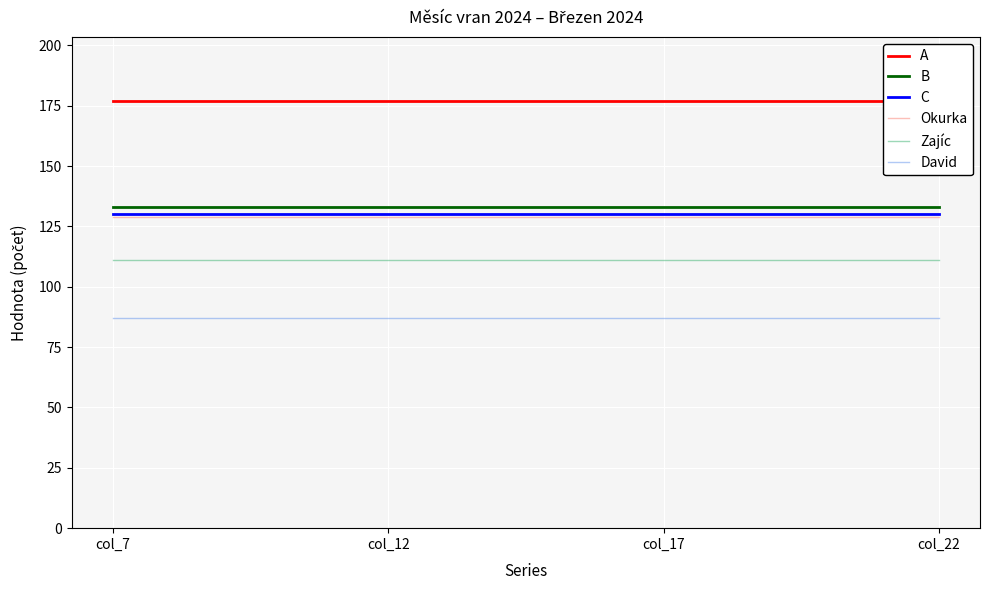

Which series has the largest total across all categories?

A